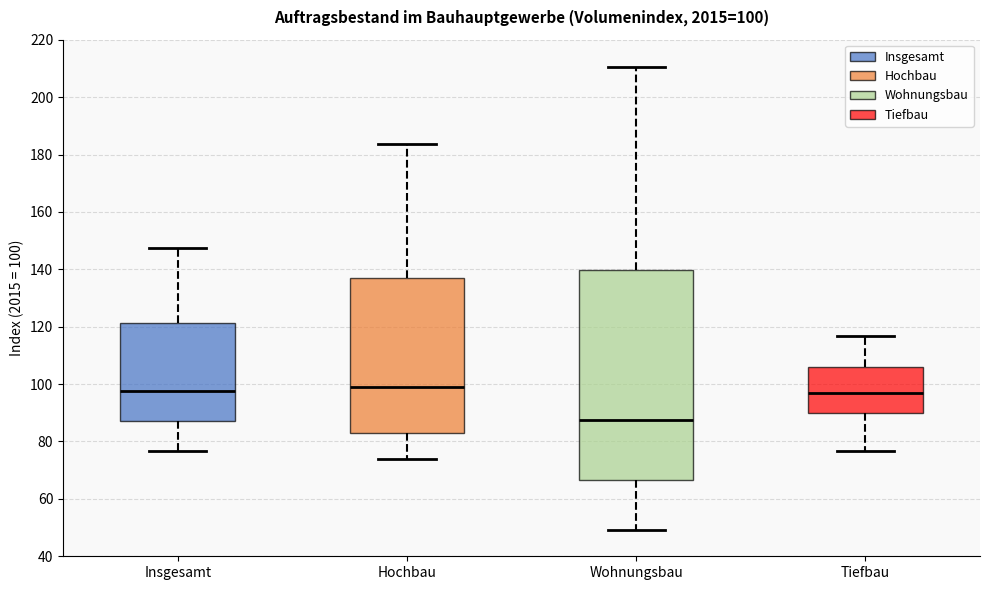

Which box is the tallest, from its lower edge to its upper edge?

Wohnungsbau